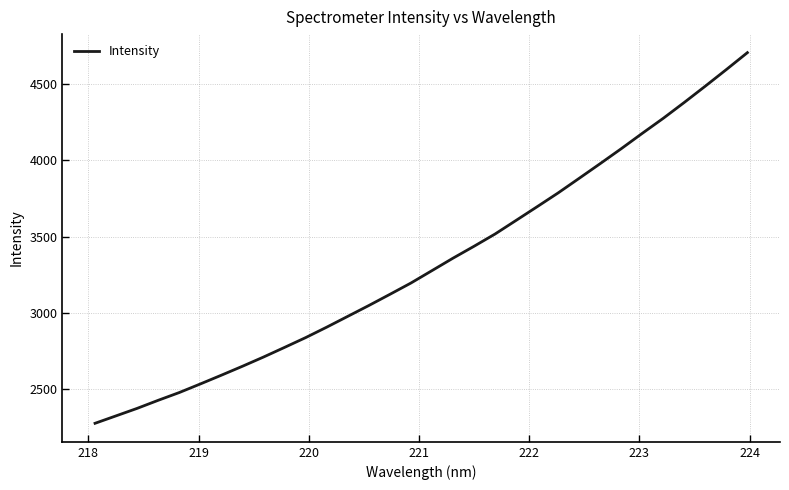

What is the maximum value shown in the chart?

4707.1